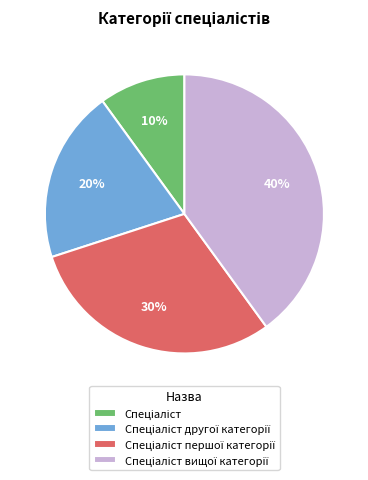

Does any single category account for the majority?

No